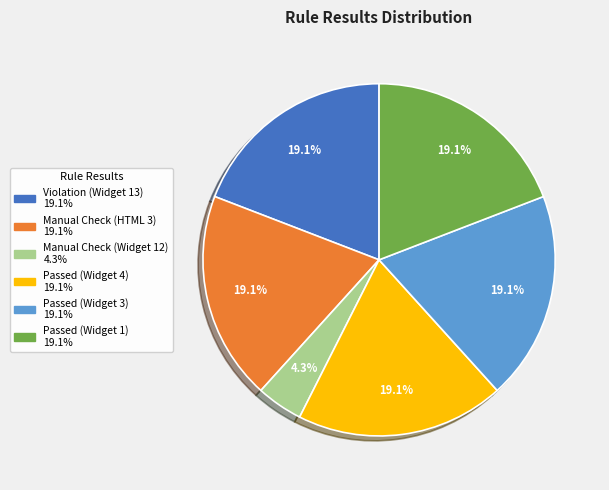

To the nearest percent, what is the combined percentage of Manual Check (Widget 12) and Manual Check (HTML 3)?

23%